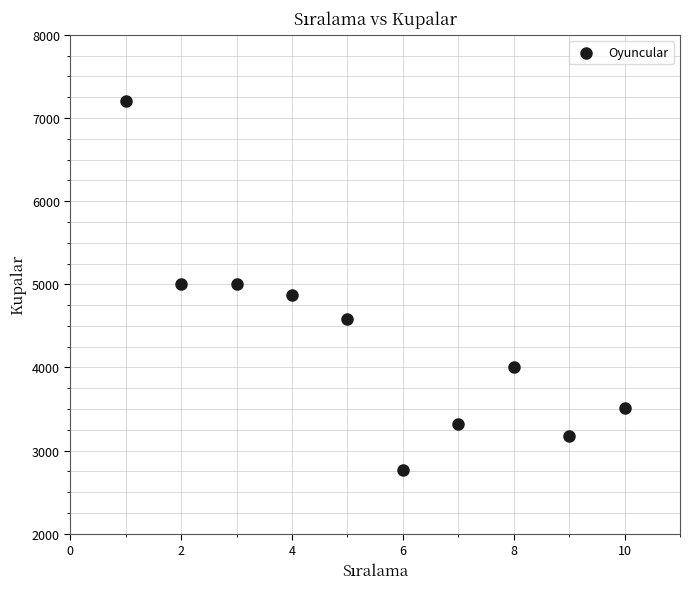

What is the range of Y values (max minus min)?

4441